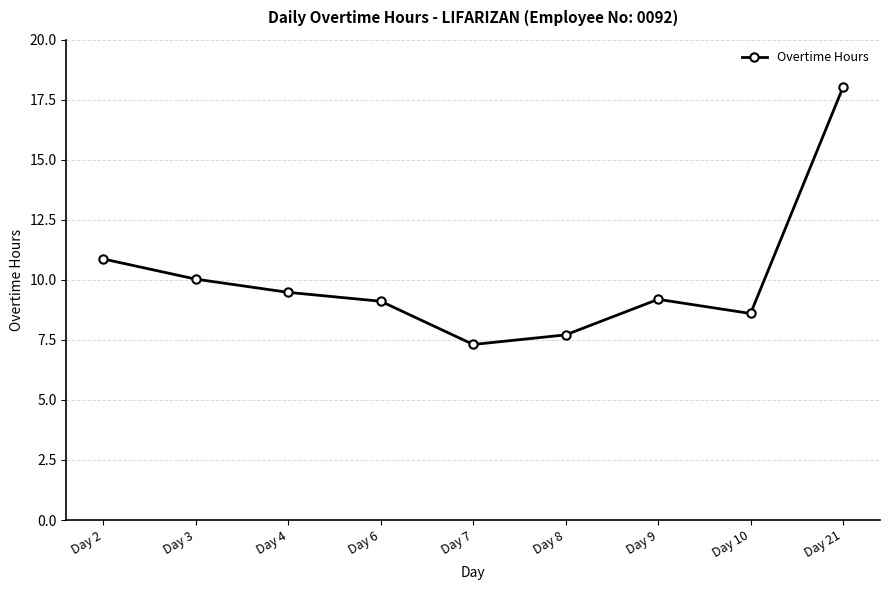

Which label corresponds to the smallest value in the chart?

Day 7